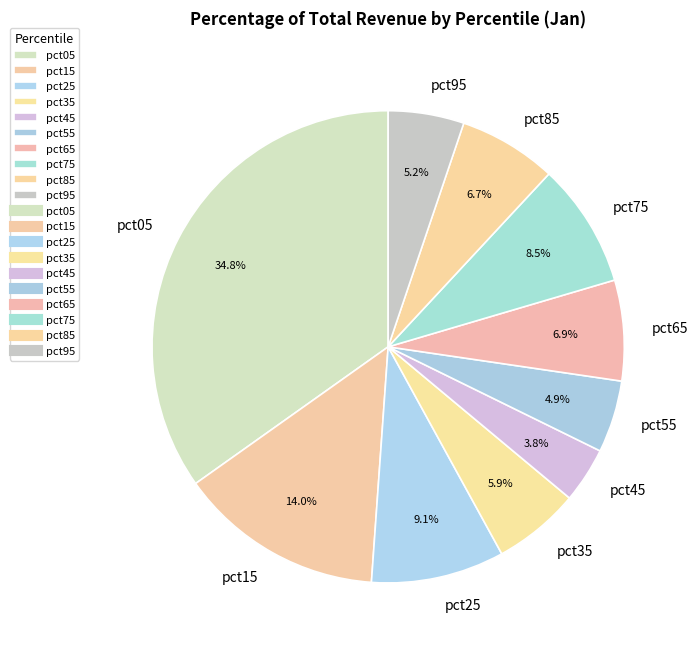

To the nearest percent, what is the average slice percentage?

10%